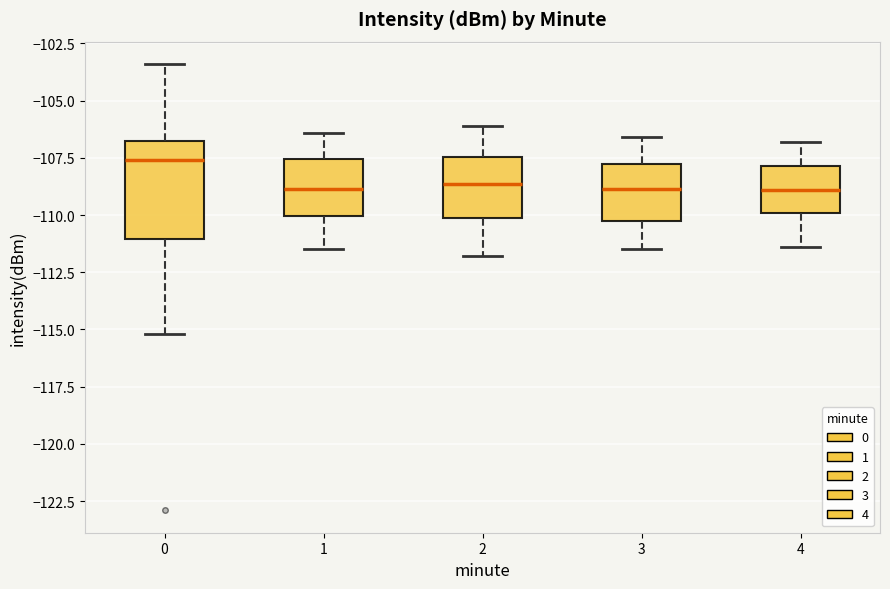

Which box is the tallest, from its lower edge to its upper edge?

0